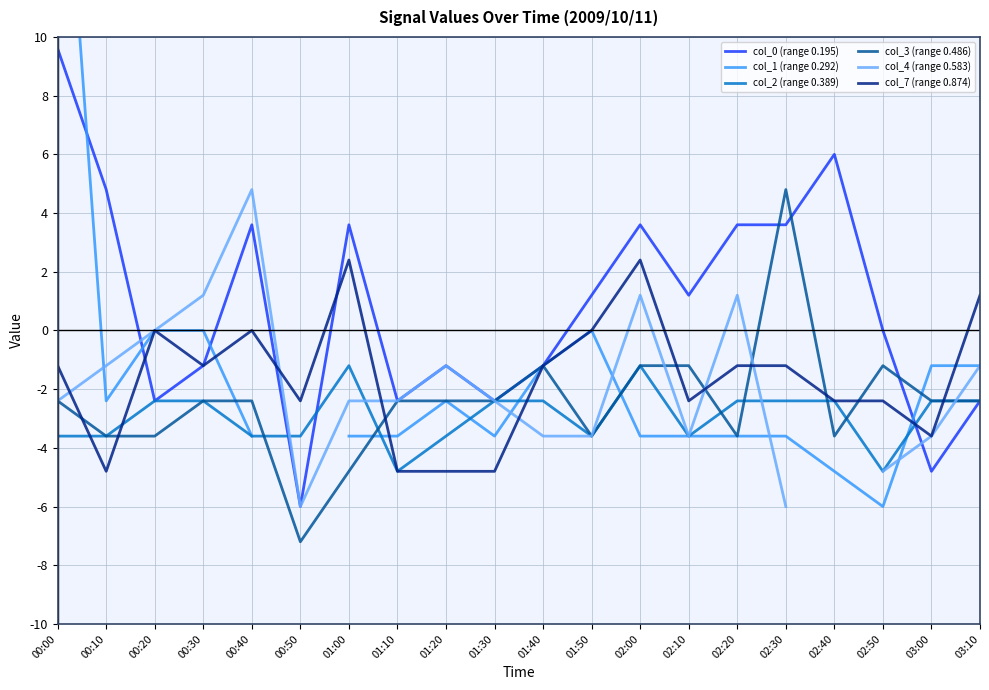

What is the minimum value shown in the chart?

-7.2